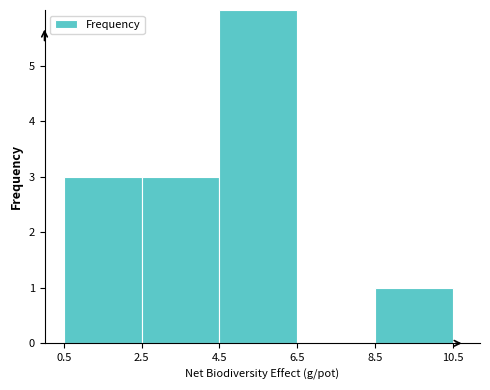

What is the height of the bar covering 2.5 to 4.5 on the x-axis? The values are not printed on the chart, so give them approximately, as read against the axis.

3